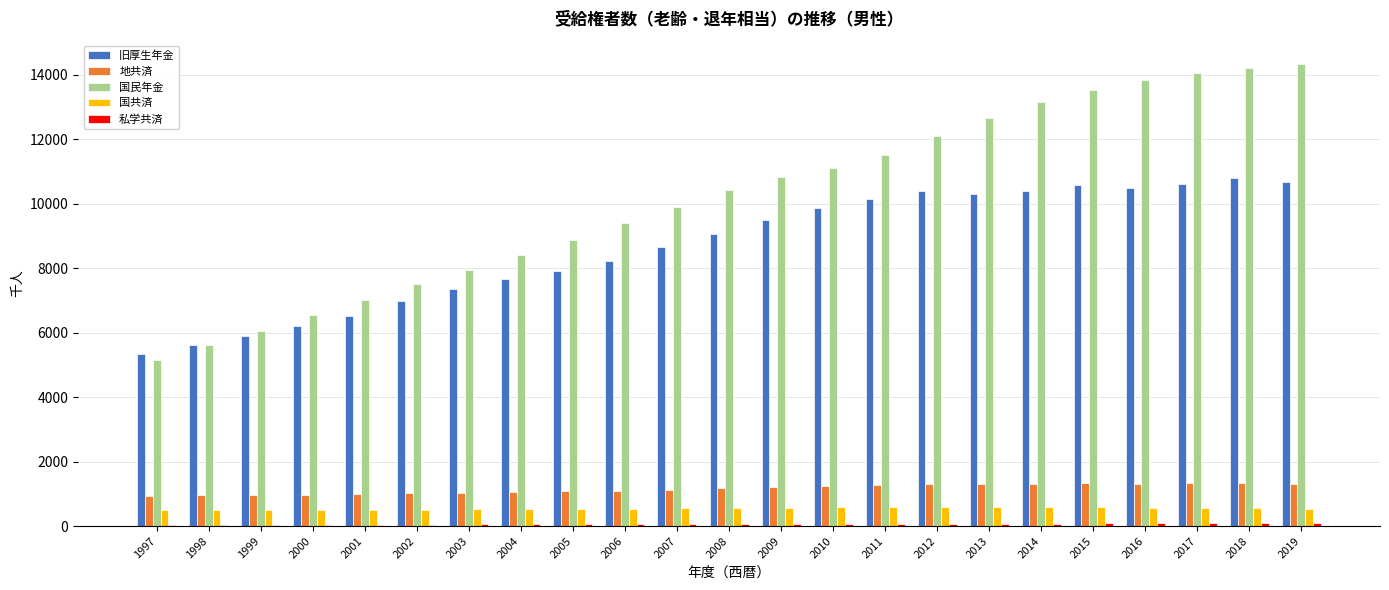

How many data points does each series have?

23